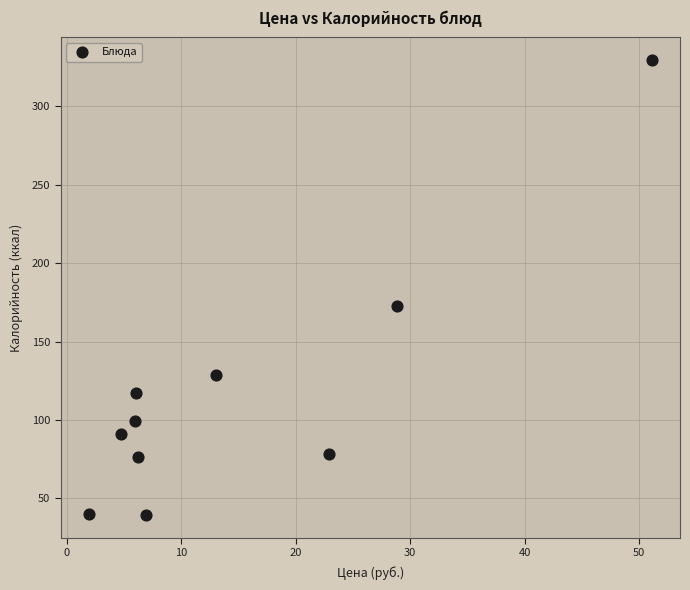

What is the average X value?

14.8